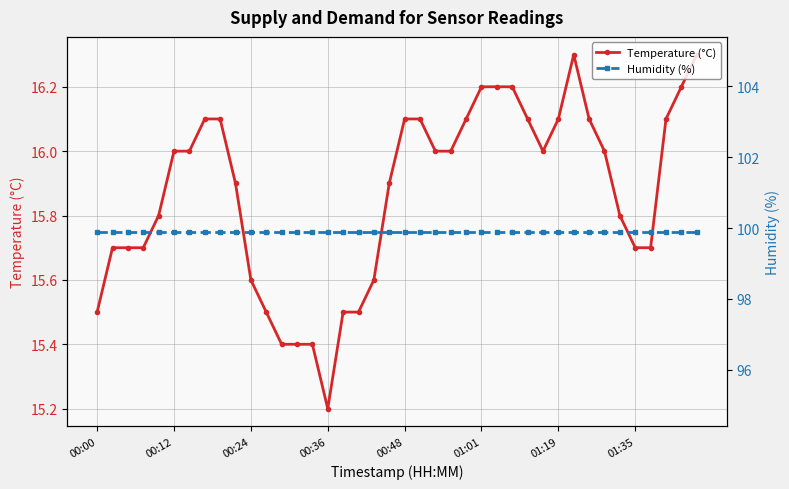

How many distinct data groups are displayed?

2